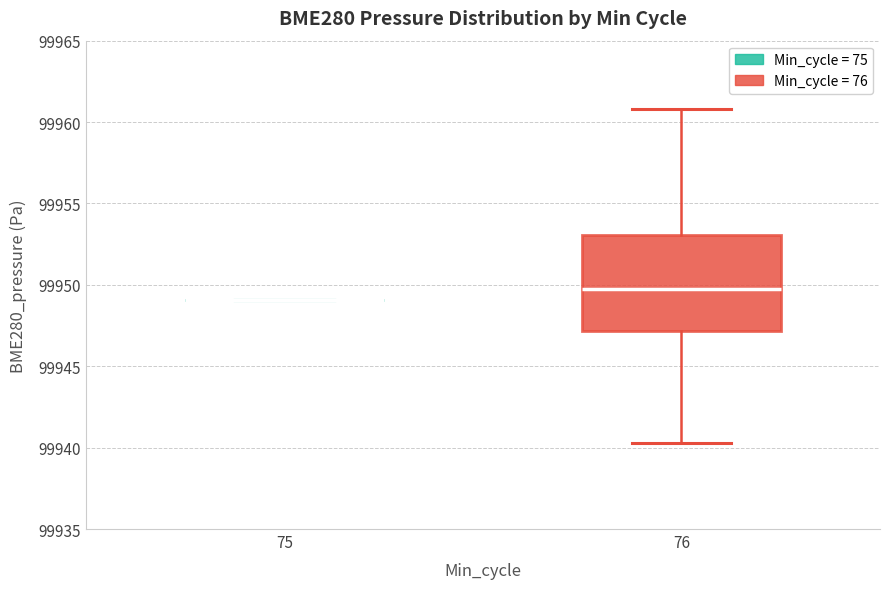

Comparing the boxes themselves (not the whiskers), which one is the tallest?

76